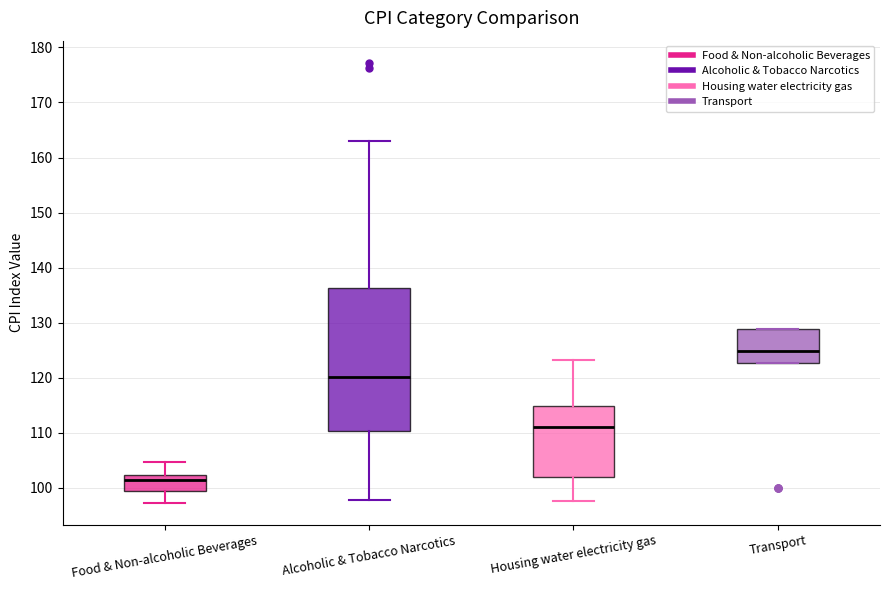

Reading left to right, transcribe this box plot: for each box, give where its median line is, the range the box spans, and where its two whiskers end, as read against the y-axis. The values are not printed on the chart, so give them approximately, as read against the axis.

Food & Non-alcoholic Beverages: median 101, box 99 to 102, whiskers 97 to 105
Alcoholic & Tobacco Narcotics: median 120, box 110 to 136, whiskers 98 to 163
Housing water electricity gas: median 111, box 102 to 115, whiskers 98 to 123
Transport: median 125, box 123 to 129, whiskers 123 to 129